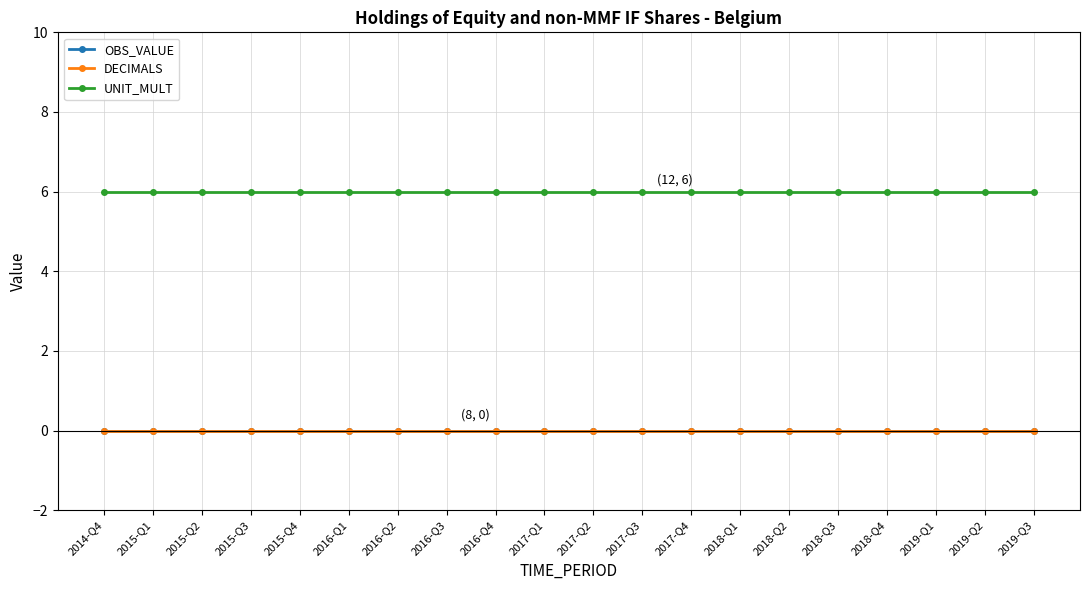

What is the label of the 19th point from the left?

2019-Q2